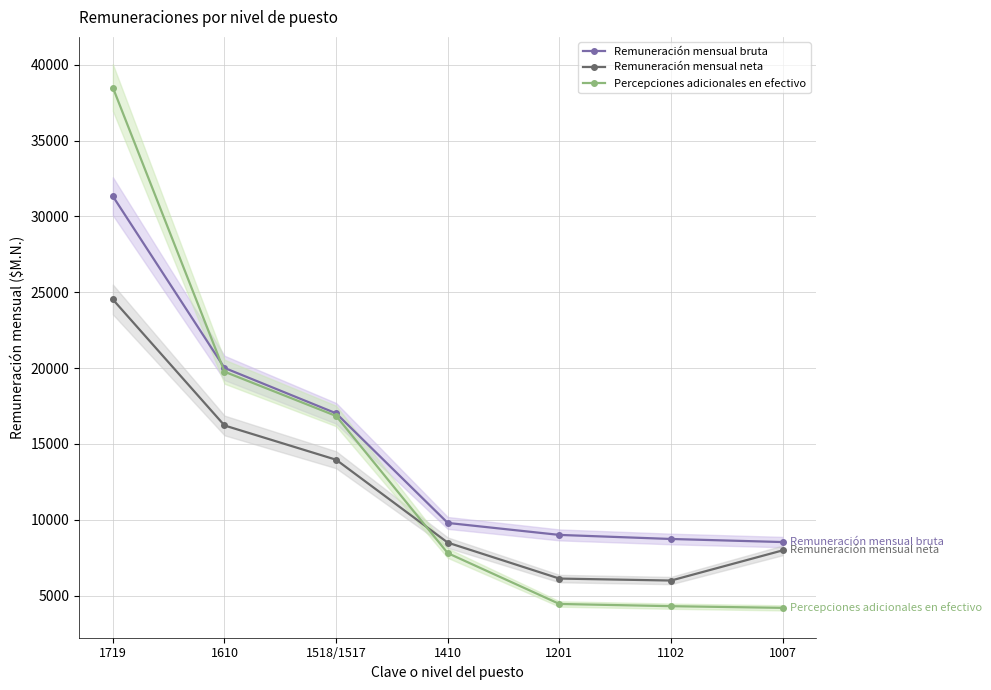

What is the average value of the Remuneración mensual bruta series?

14920.8